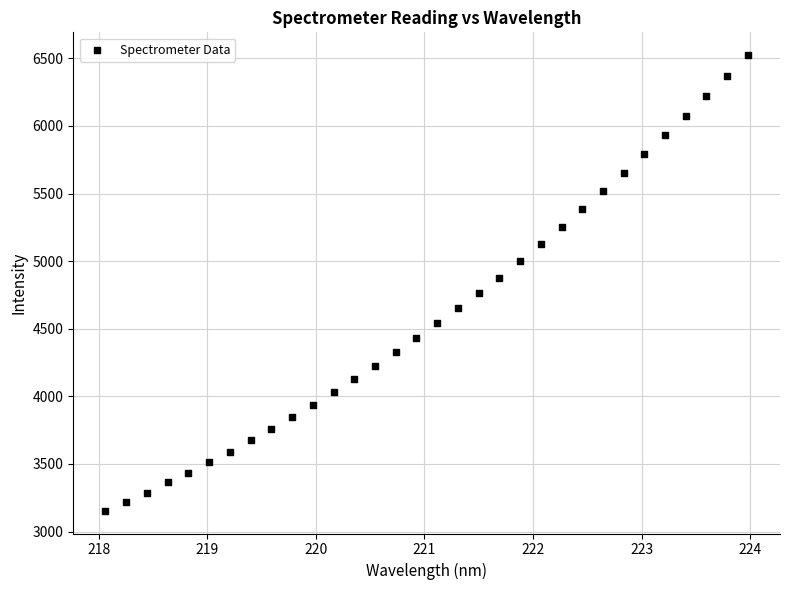

What is the range of X values (max minus min)?

5.9